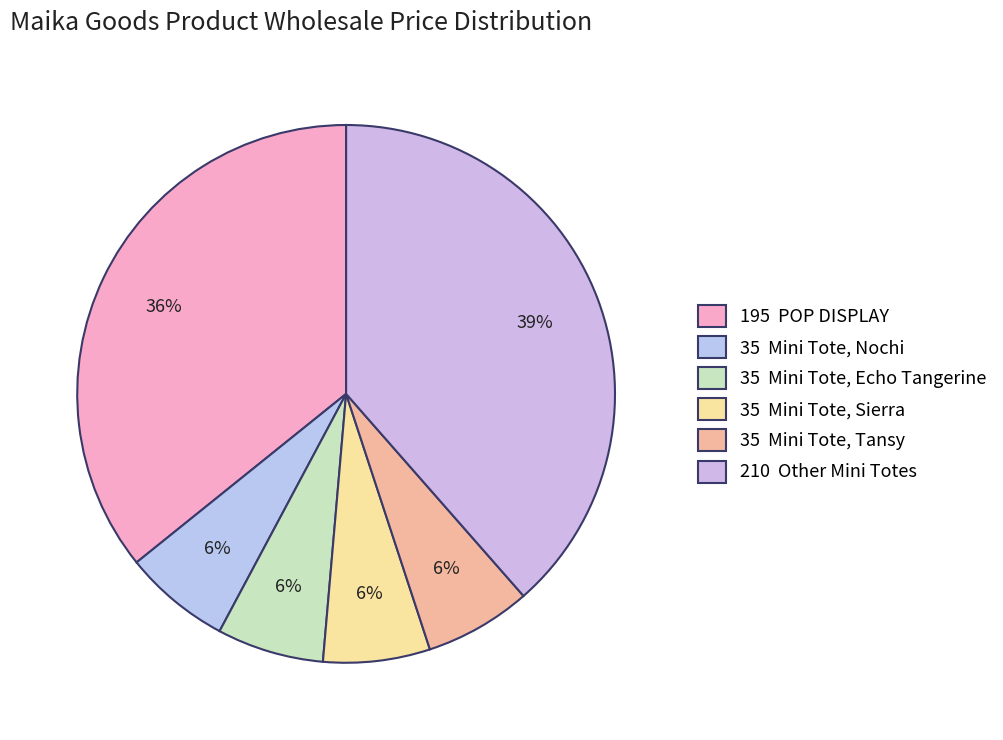

Is there a majority slice in this chart?

No